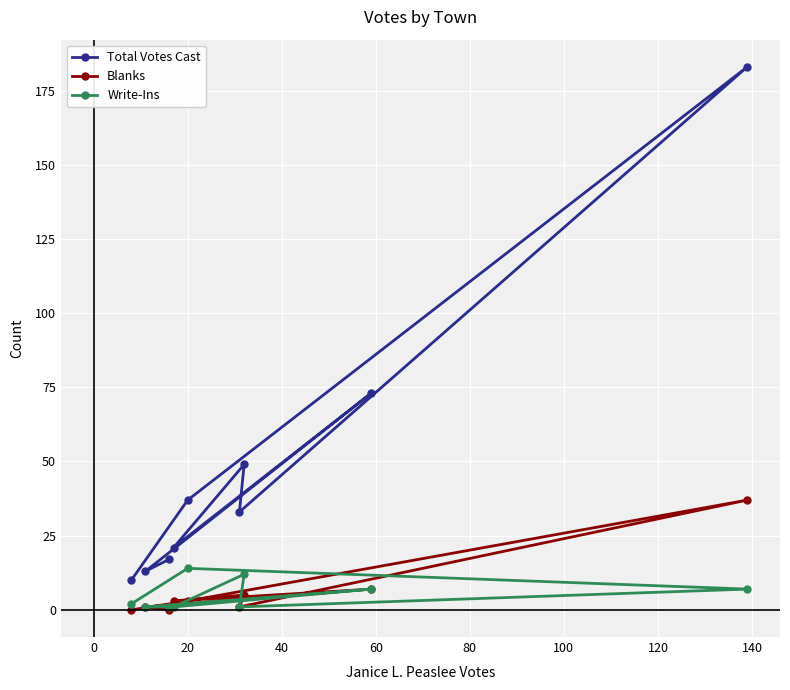

Which series has the largest total across all categories?

Total Votes Cast